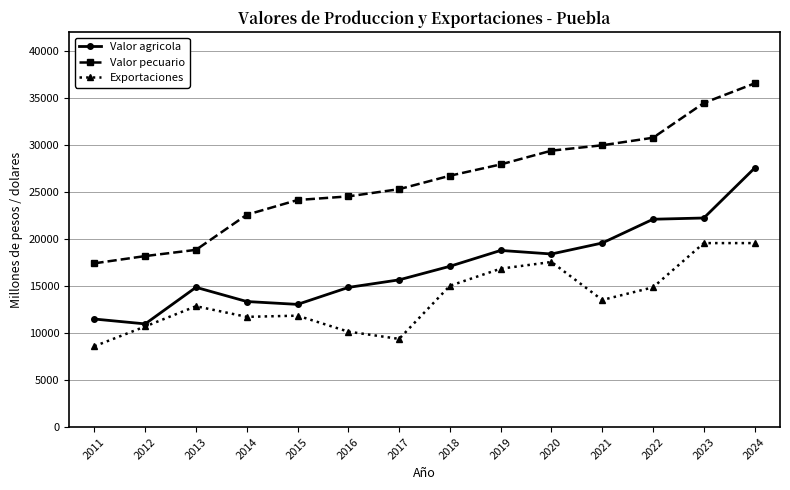

What is the spread (max minus min) of values at 2018?

11698.4